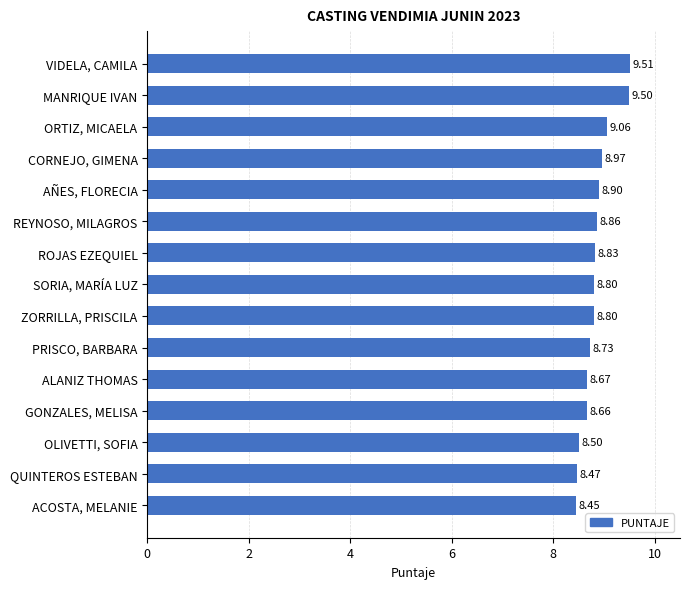

What is the sum of all values?

132.7